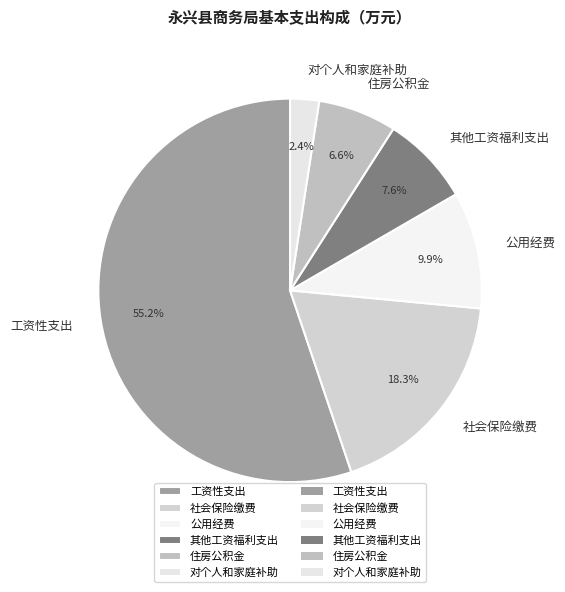

Between 工资性支出 and 社会保险缴费, which is larger?

工资性支出